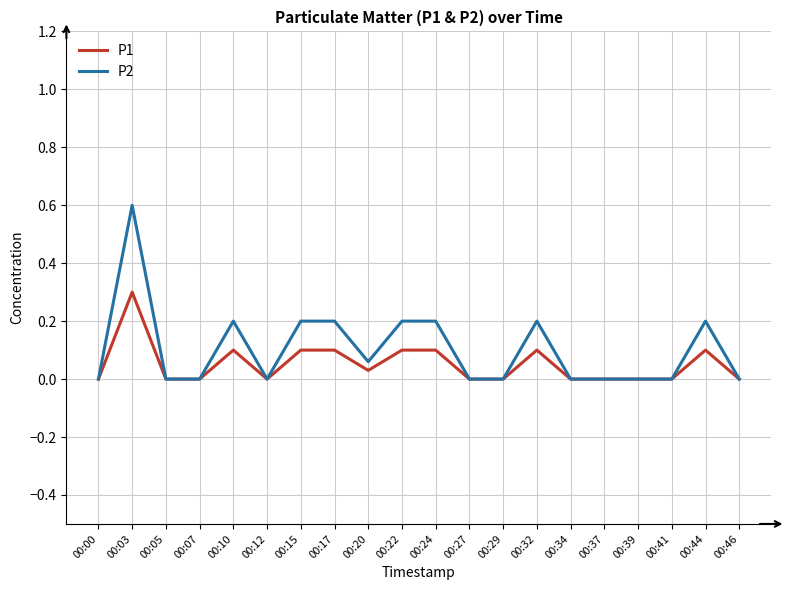

List the series in order of their peak value, highest first.

P2, P1